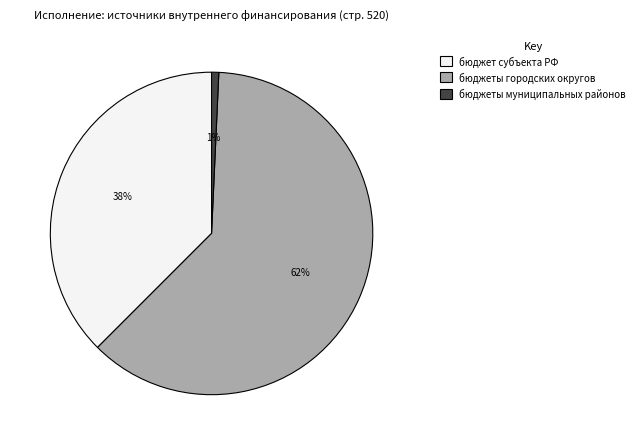

Does any single category account for the majority?

Yes